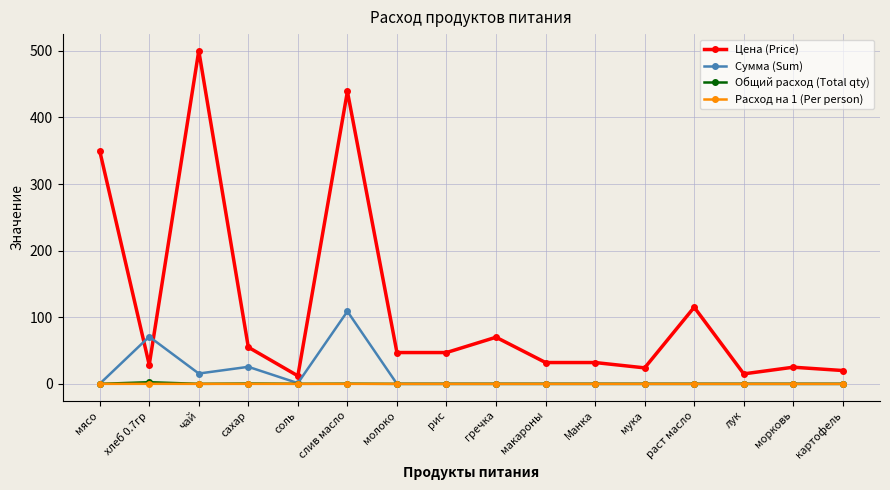

What is the greatest value displayed?

500.0